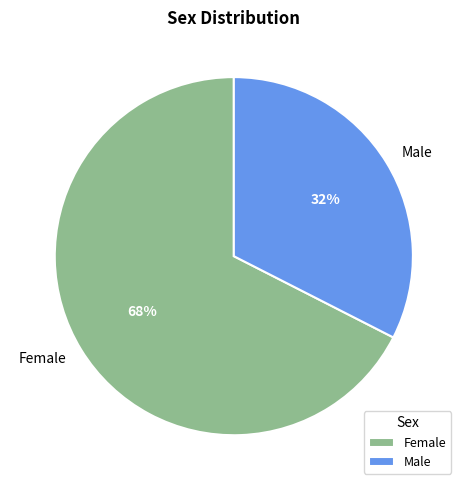

Is it true that Female is 60% of the pie?

False